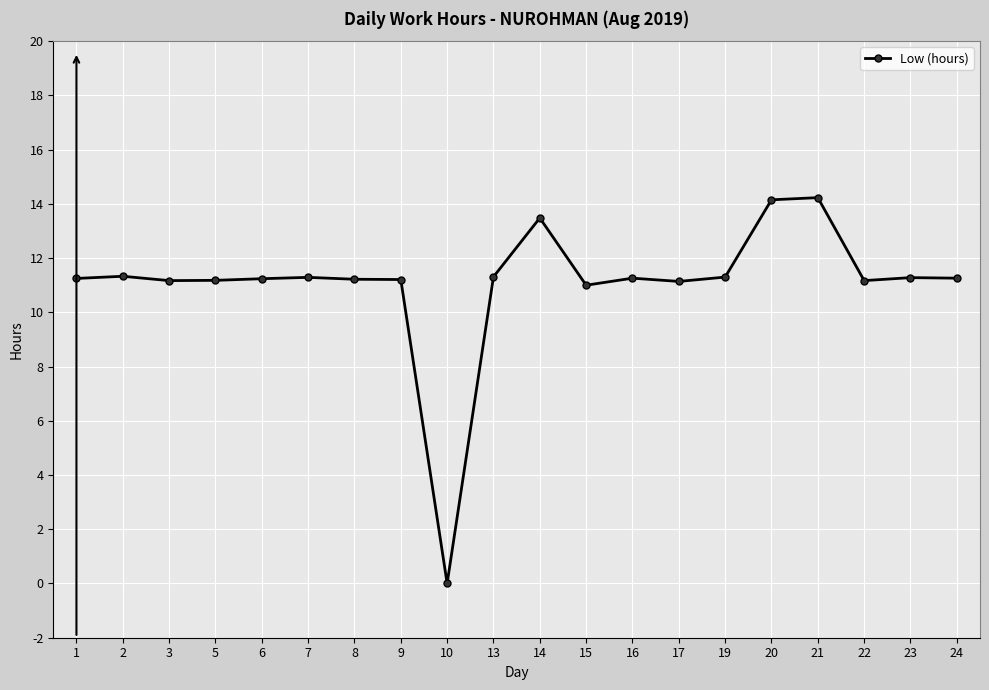

What is the value of the 12th point from the left?

11.0